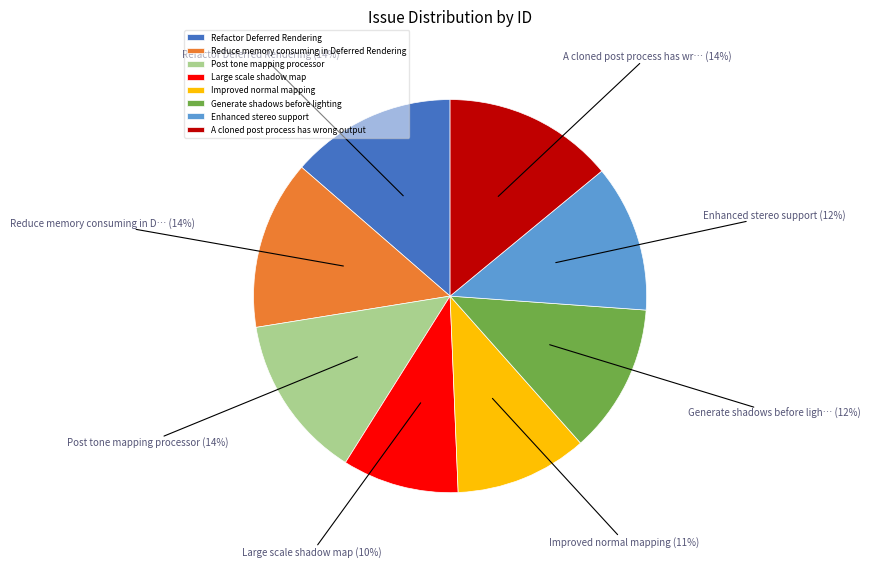

Combined, do Large scale shadow map and Enhanced stereo support account for over 50%?

No